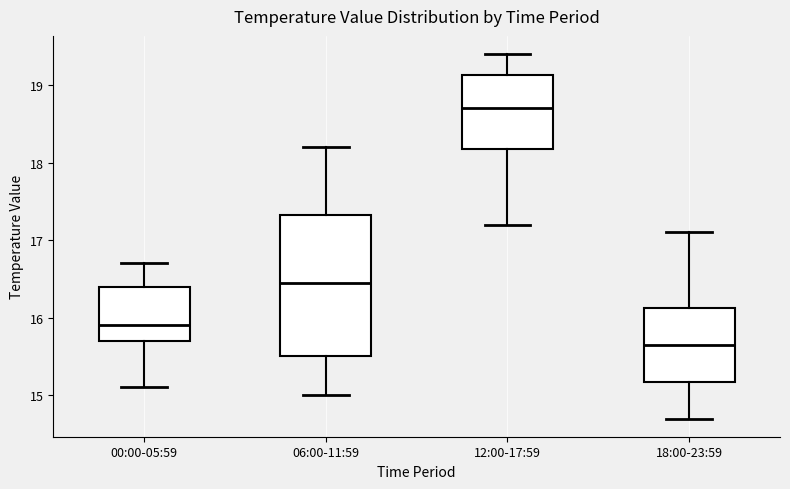

Where is the upper edge of the box for 06:00-11:59 on the y-axis? The values are not printed on the chart, so give them approximately, as read against the axis.

17.3